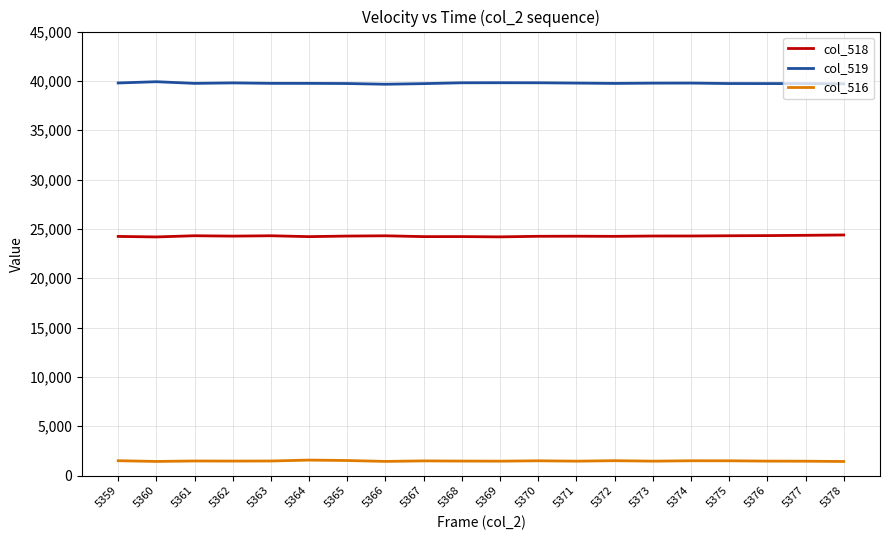

What is the minimum value for col_519?

39661